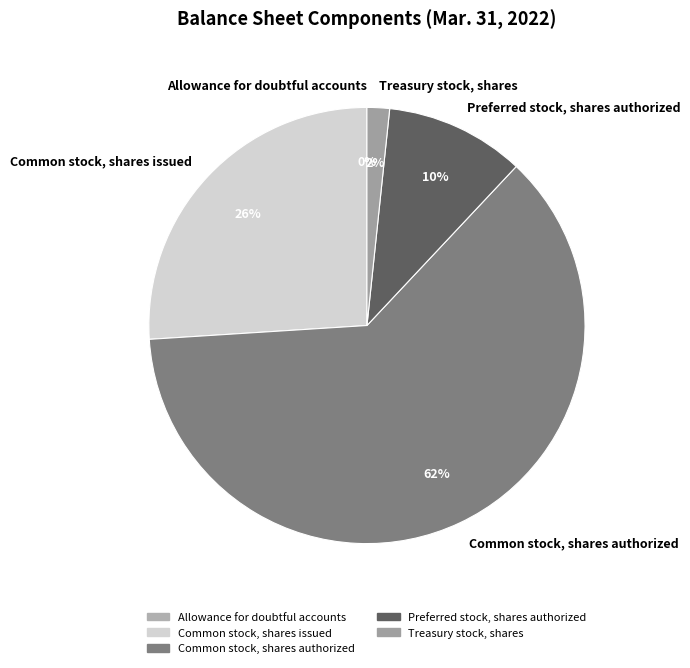

To the nearest percent, what is the difference between the largest and smallest slice percentages?

62%